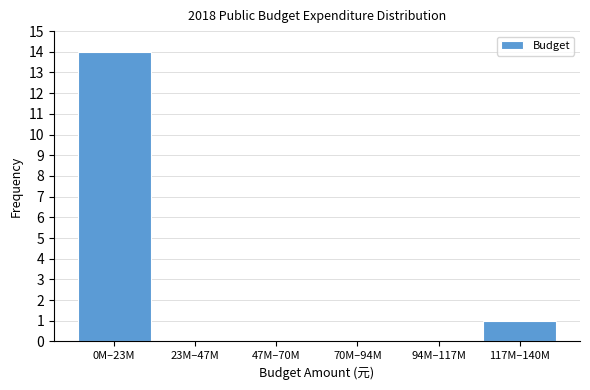

Reading left to right, transcribe all the data shown in this chart.

0M–23M=14	23M–47M=0	47M–70M=0	70M–94M=0	94M–117M=0	117M–140M=1